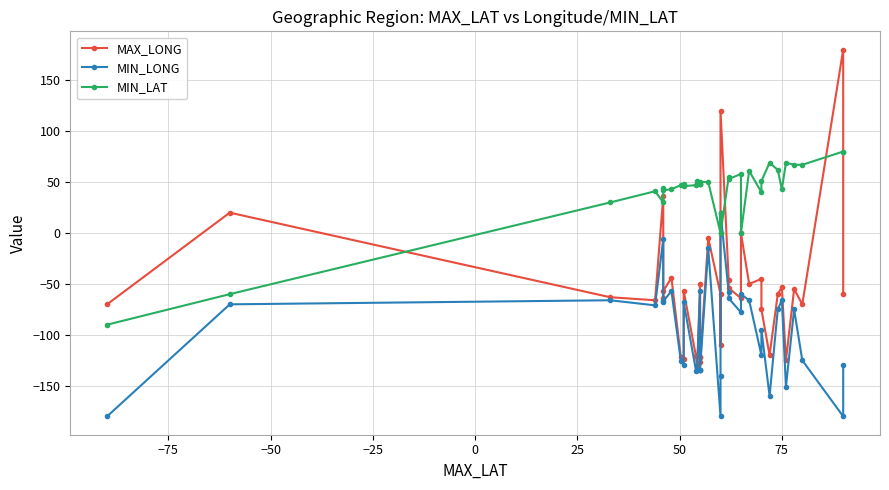

Which series has the largest range (max minus min)?

MAX_LONG